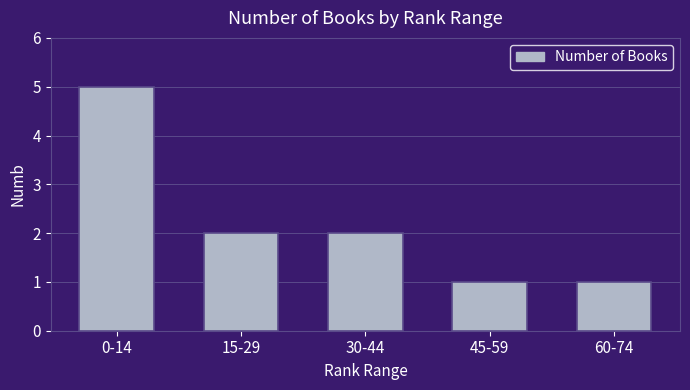

Reading left to right, extract all data points from this chart.

5	2	2	1	1